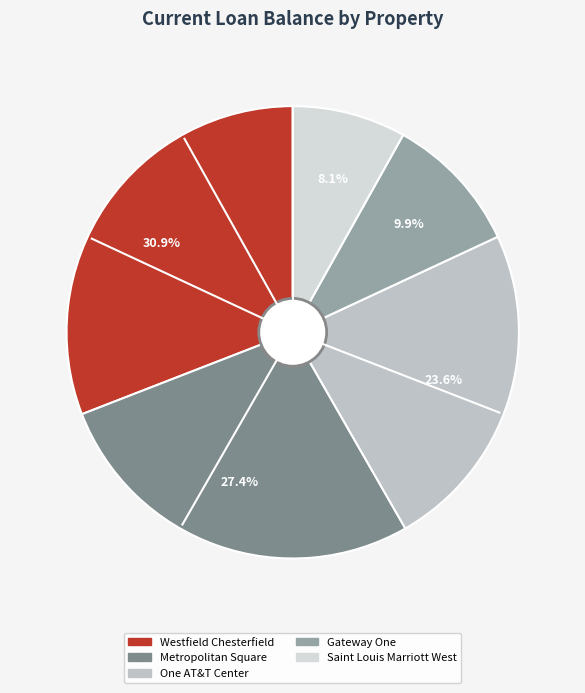

How many slices are in this pie chart?

5